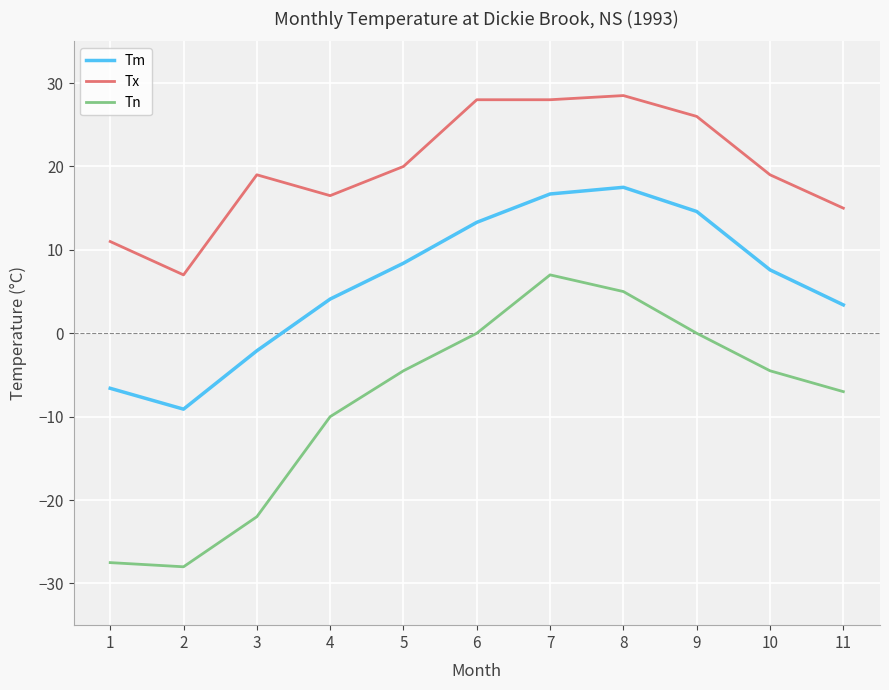

What is the total value across all series at 1?

-23.1